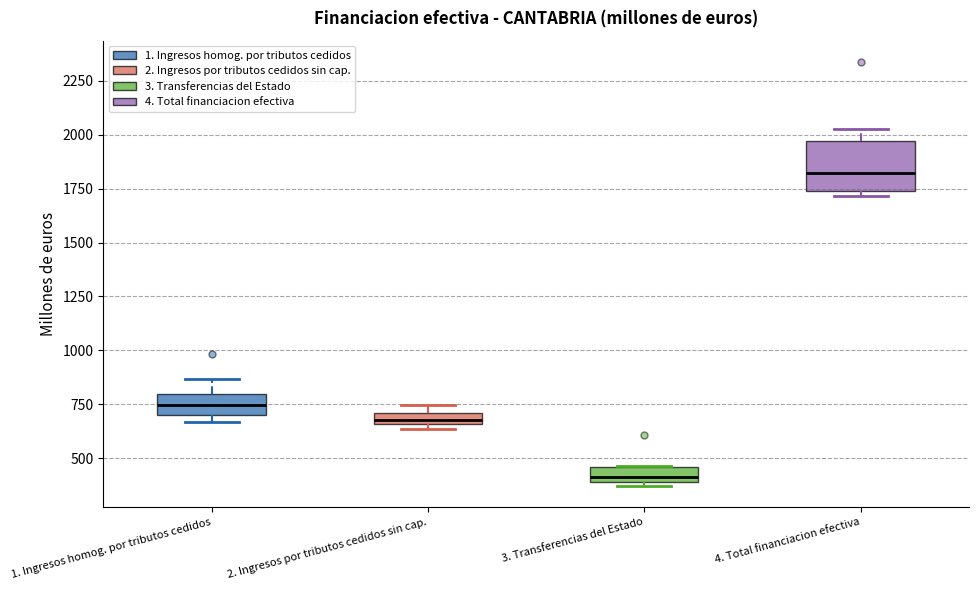

Which box is the tallest, from its lower edge to its upper edge?

4. Total financiacion efectiva